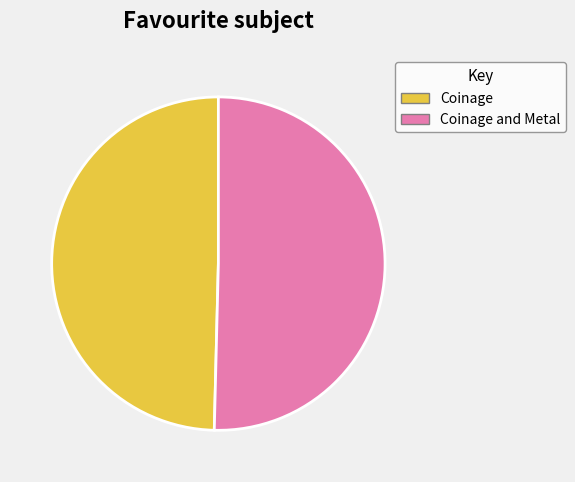

Is there a majority slice in this chart?

Yes